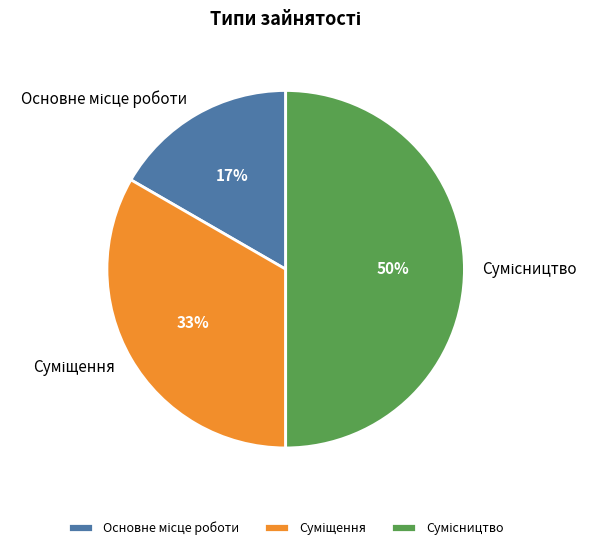

How many slices are in this pie chart?

3